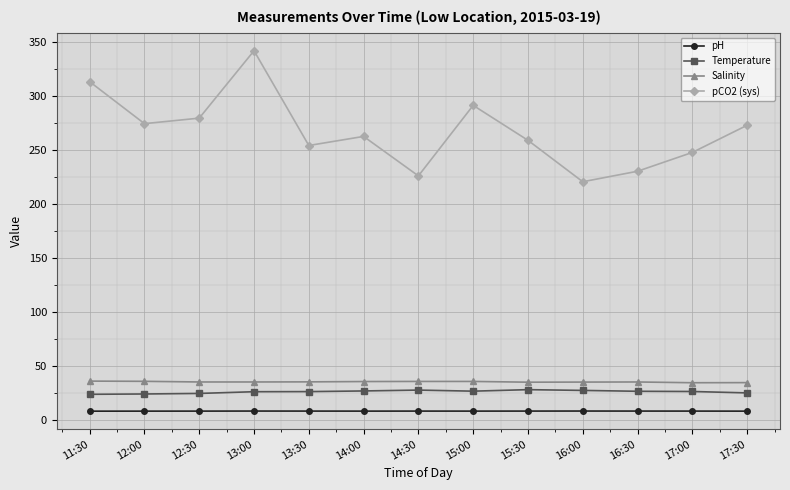

What is the spread (max minus min) of values at 15:00?

282.6